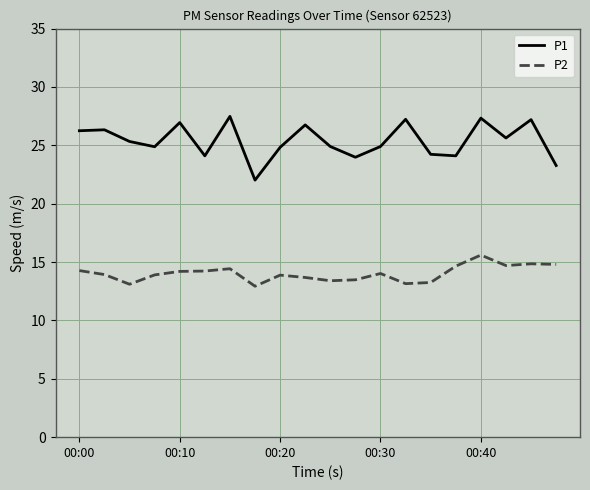

List the series in order of their peak value, highest first.

P1, P2